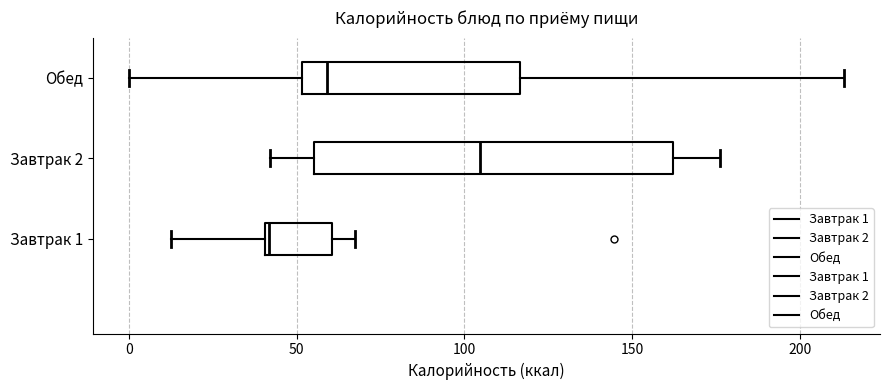

Which box's median line is the furthest to the right?

Завтрак 2